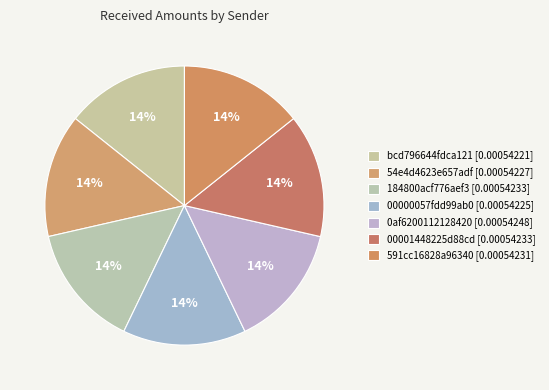

Rank the categories by value from highest to lowest.

0af6200112128420, 184800acf776aef3, 00001448225d88cd, 591cc16828a96340, 54e4d4623e657adf, 00000057fdd99ab0, bcd796644fdca121